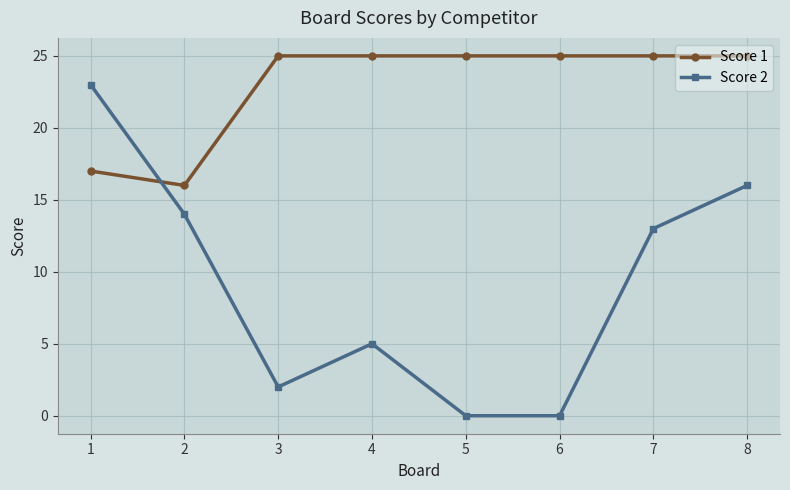

Read the Score 1 value at 6.

25